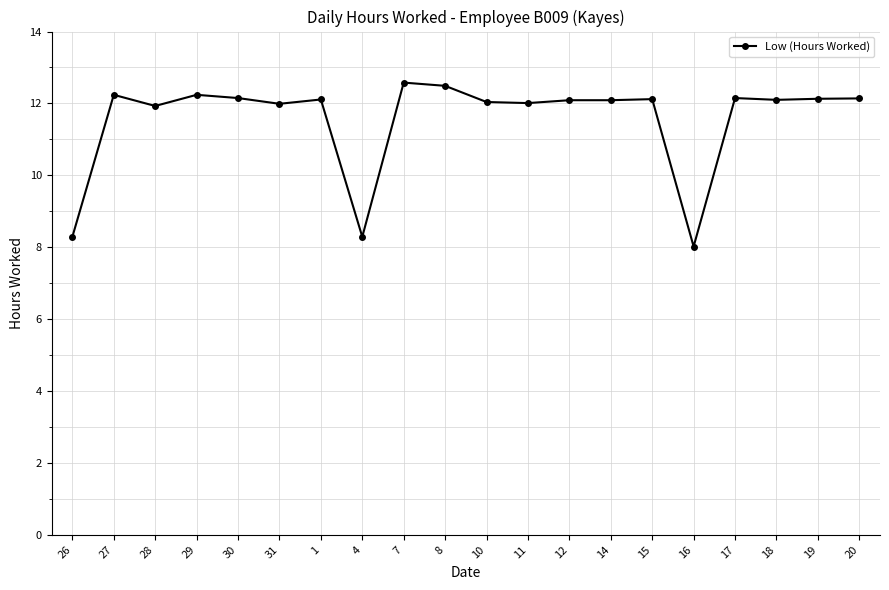

True or false: the data shows 12.2 at 29.

True